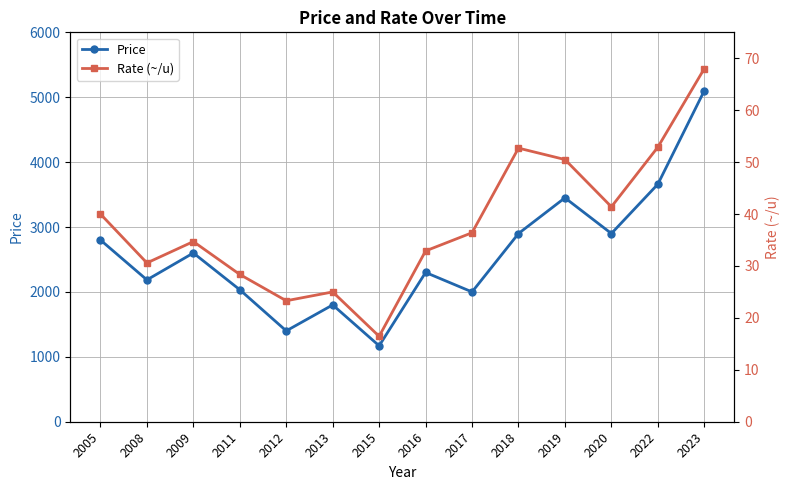

What is the sum of the Rate (~/u) values at 2023 and 2005?

108.0